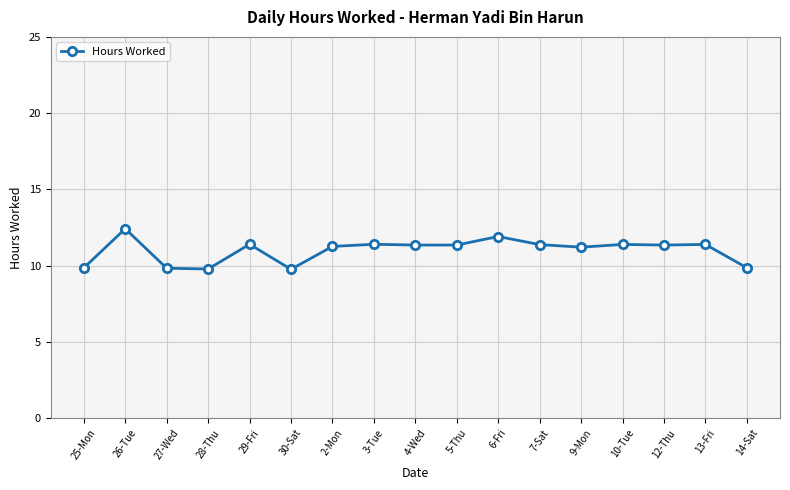

What is the label of the 8th point from the right?

5-Thu